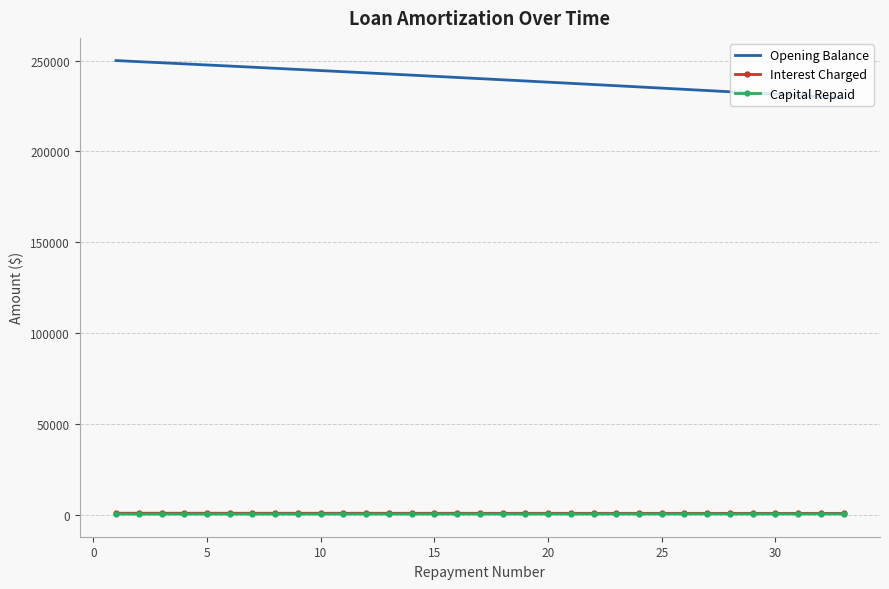

True or false: Capital Repaid and Opening Balance intersect in this chart.

False